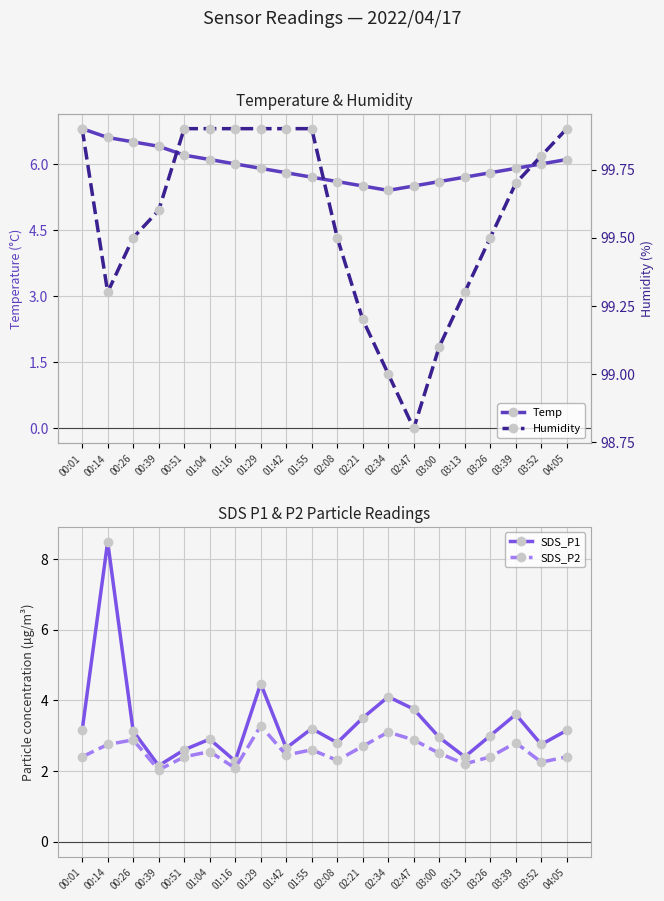

What is the value of the SDS_P1 point at the 3rd from the left?

3.1